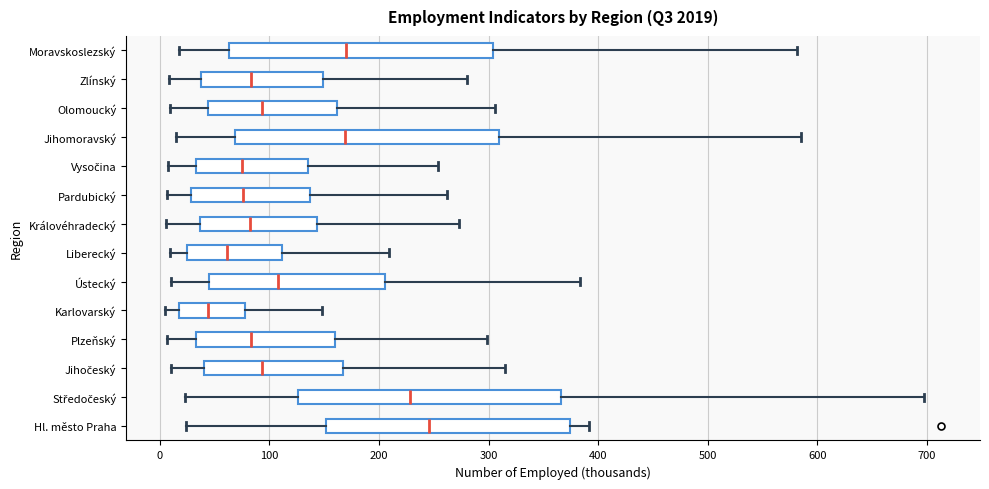

Which box's median line is the furthest to the right?

Hl. město Praha